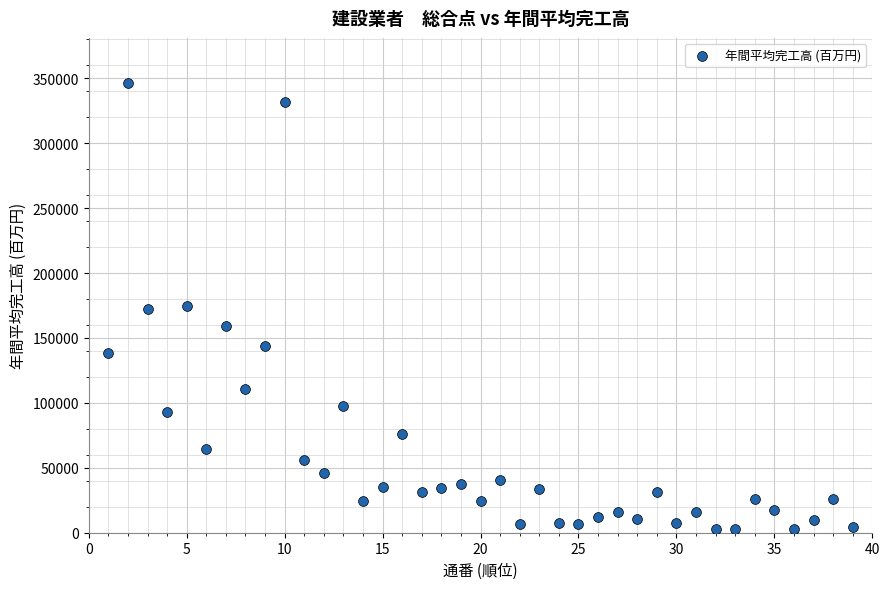

What is the range of Y values (max minus min)?

343630